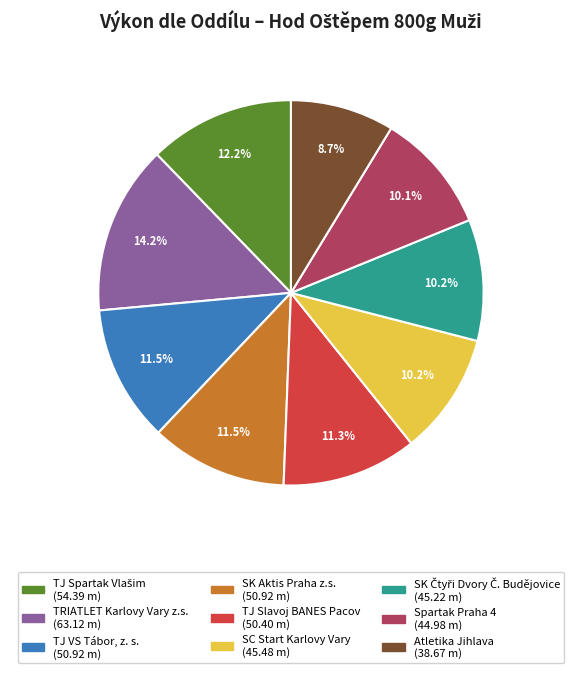

Combined, what portion of the pie is SK Aktis Praha z.s. and Atletika Jihlava?

20.2%